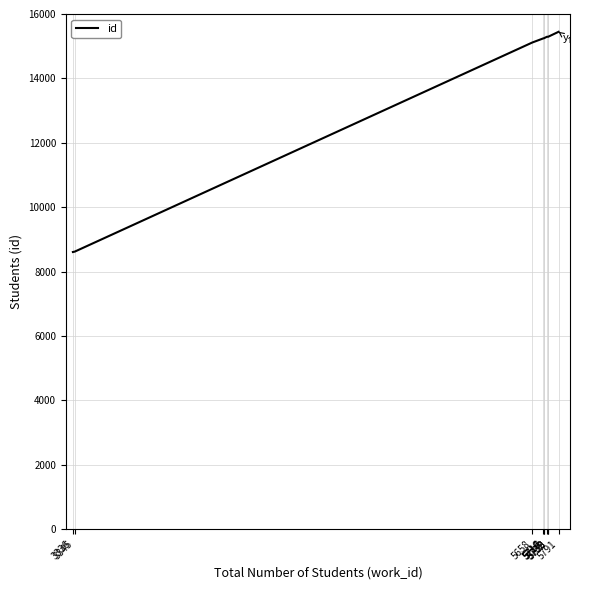

At which label is the value closest to 12027?

5658